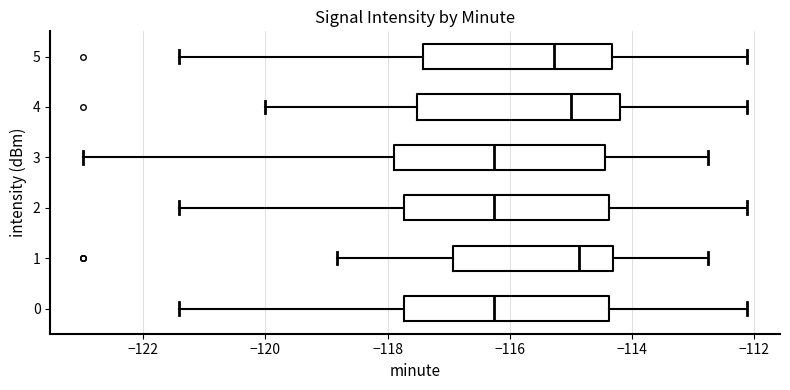

Reading bottom to top, transcribe this box plot: for each box, give where its median line is, the range the box spans, and where its two whiskers end, as read against the x-axis. The values are not printed on the chart, so give them approximately, as read against the axis.

0: median -116.2, box -117.8 to -114.4, whiskers -121.4 to -112.2
1: median -114.8, box -117.0 to -114.4, whiskers -118.8 to -112.8
2: median -116.2, box -117.8 to -114.4, whiskers -121.4 to -112.2
3: median -116.2, box -117.8 to -114.4, whiskers -123.0 to -112.8
4: median -115.0, box -117.6 to -114.2, whiskers -120.0 to -112.2
5: median -115.2, box -117.4 to -114.4, whiskers -121.4 to -112.2